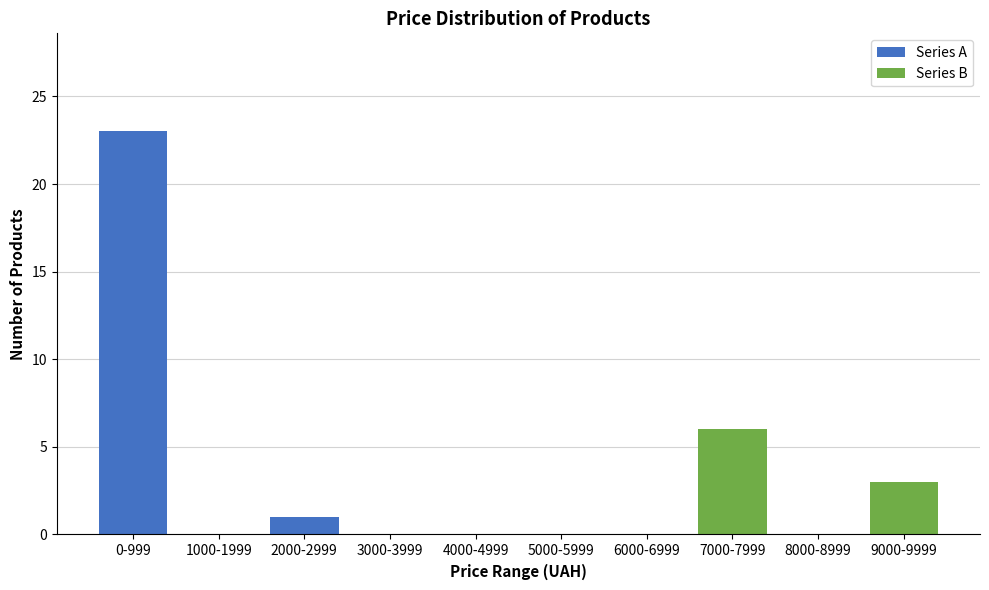

Where is Series A nearest to the value 11?

2000-2999